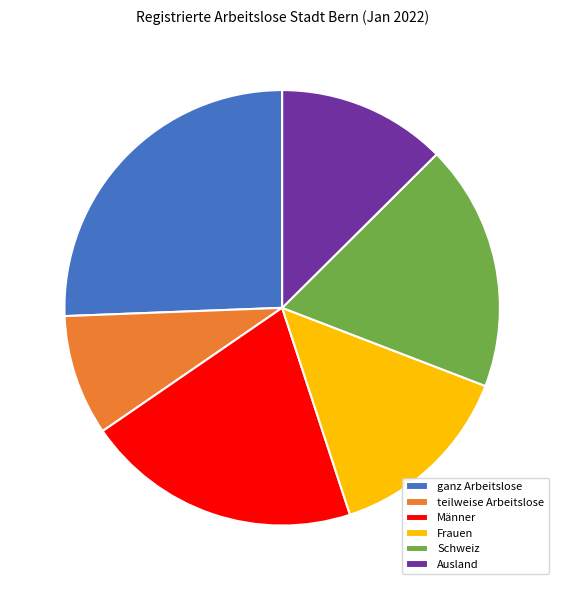

Is there a majority slice in this chart?

No